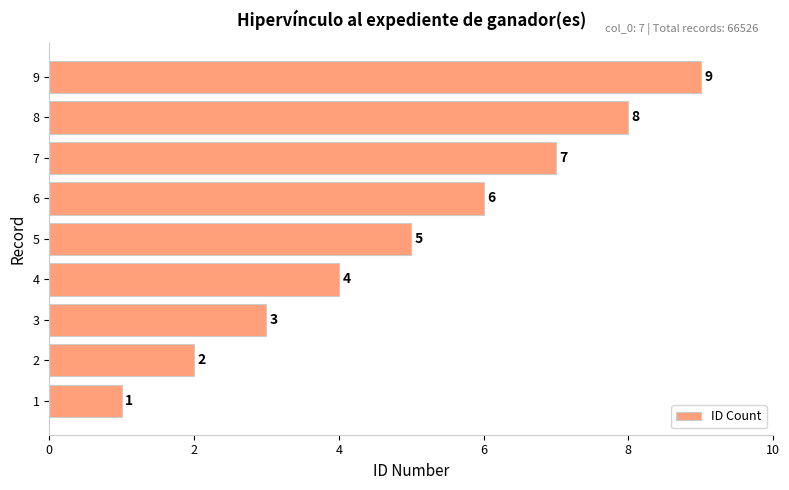

What is the greatest value displayed?

9